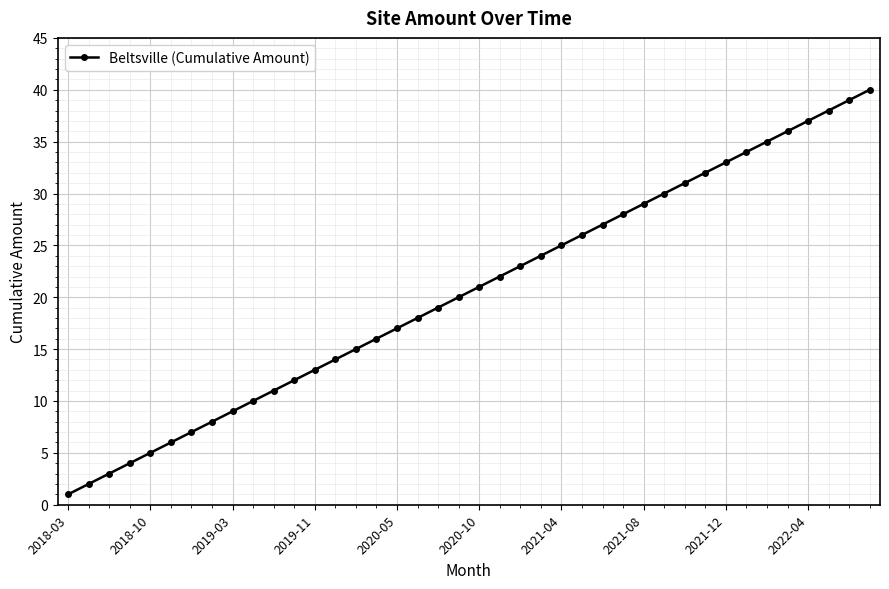

True or false: the data has more than 0 interior local peaks.

False